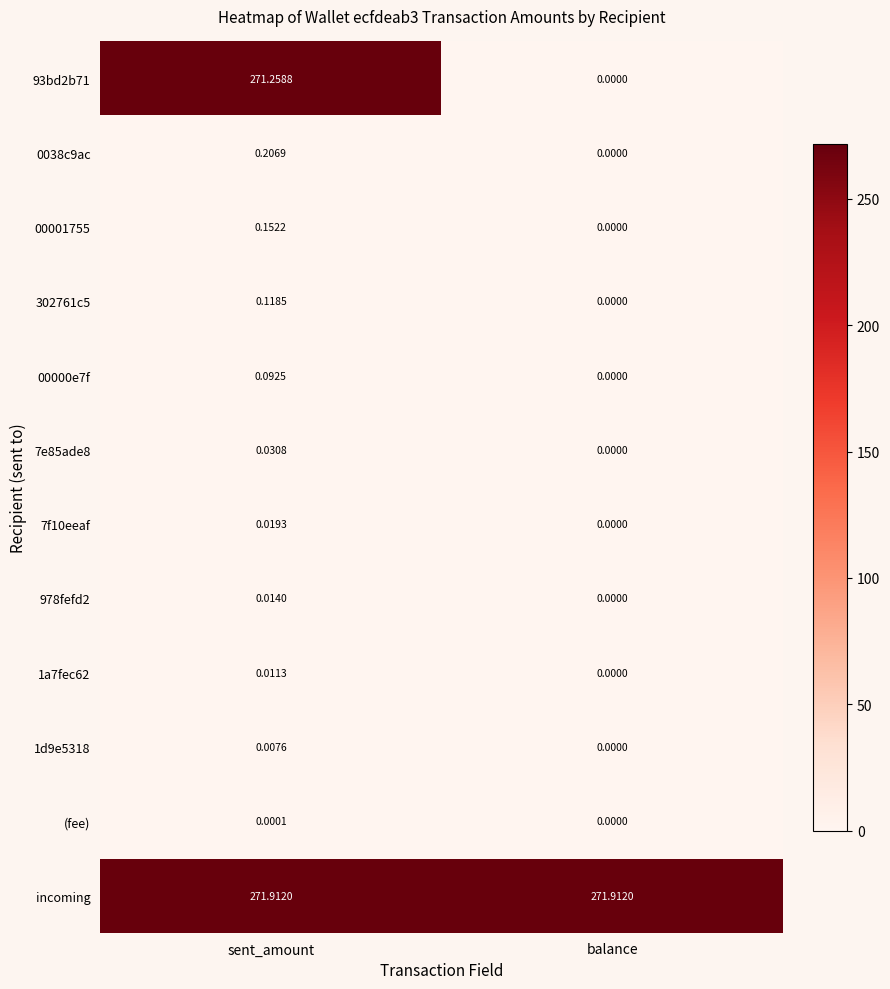

How many positive values does the 1d9e5318 series have?

1